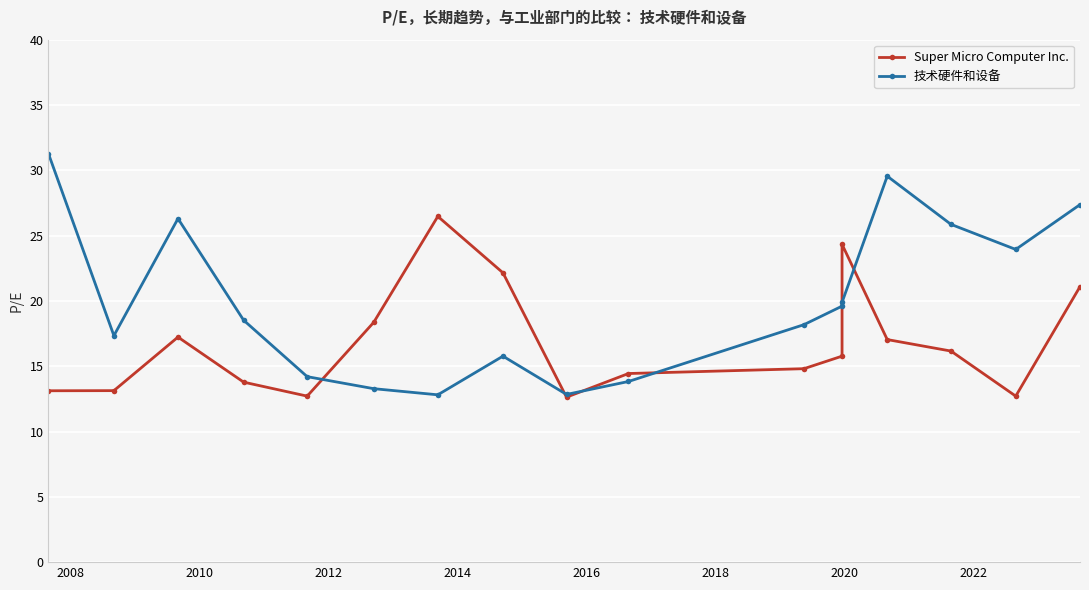

Rank the series by their average value, from lowest to highest.

Super Micro Computer Inc., 技术硬件和设备